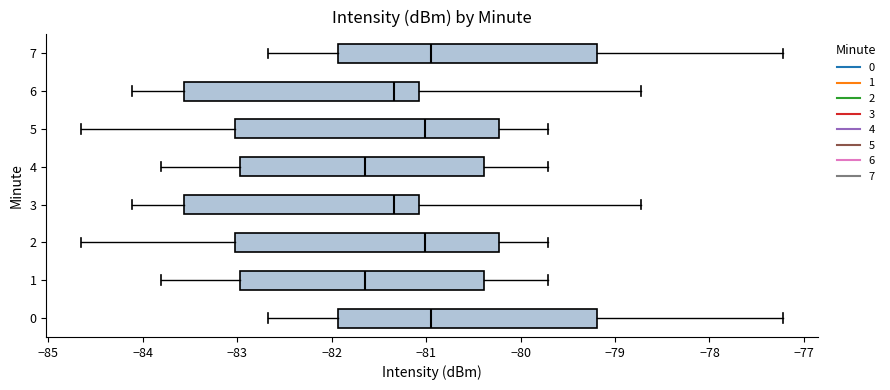

Where does the right whisker of the box at y = 2 end on the x-axis? The values are not printed on the chart, so give them approximately, as read against the axis.

-79.7